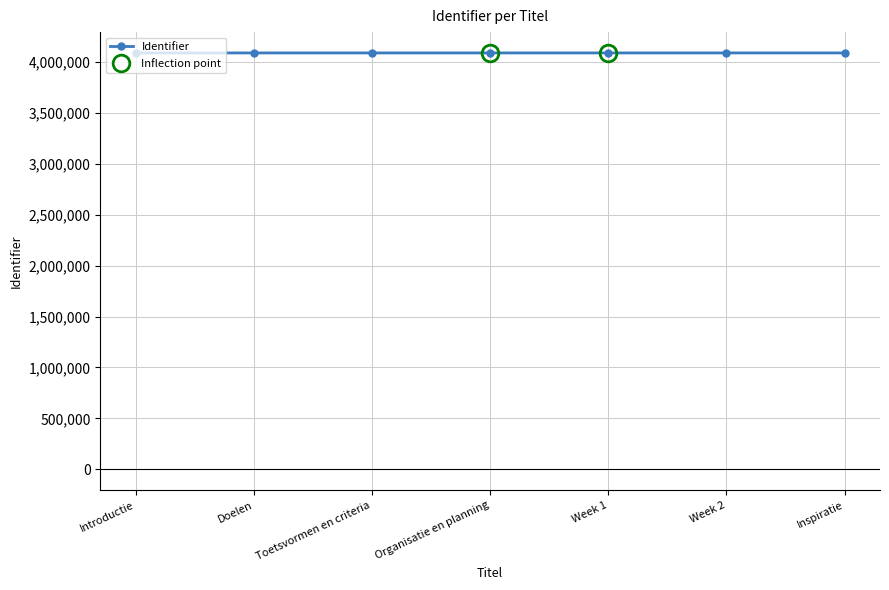

The chart shows a value of 1351031 at Organisatie en planning. True or false?

False